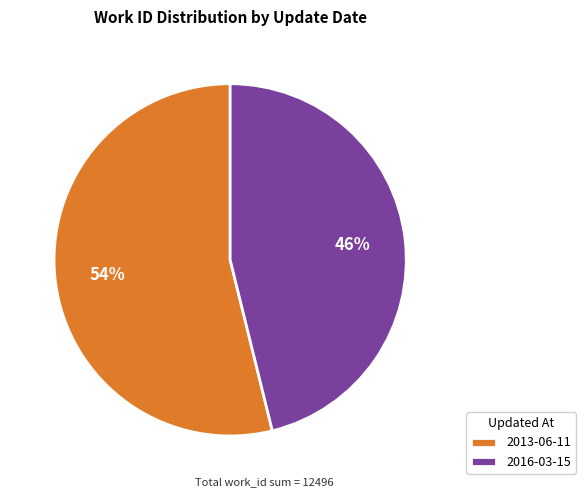

What percentage is the 2016-03-15 slice, to the nearest percent?

46%